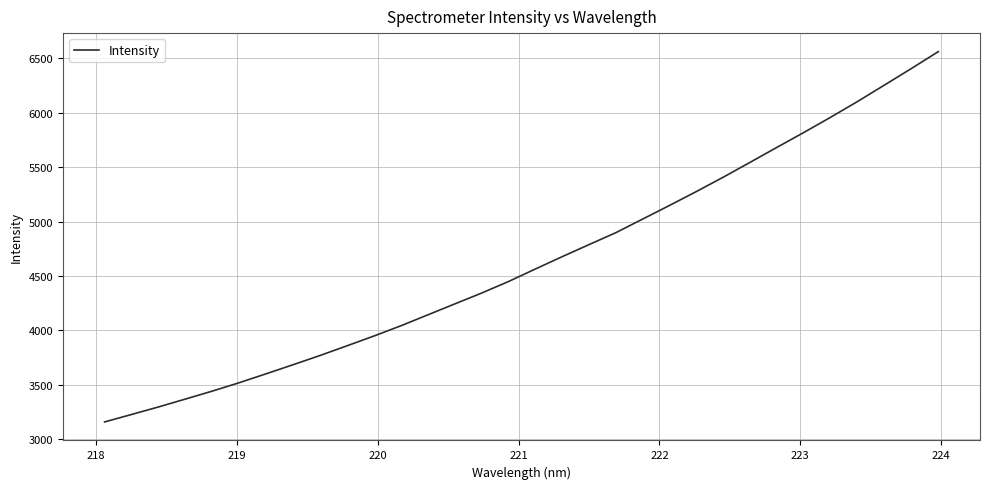

True or false: there are more than 1 points higher than both neighbors.

False